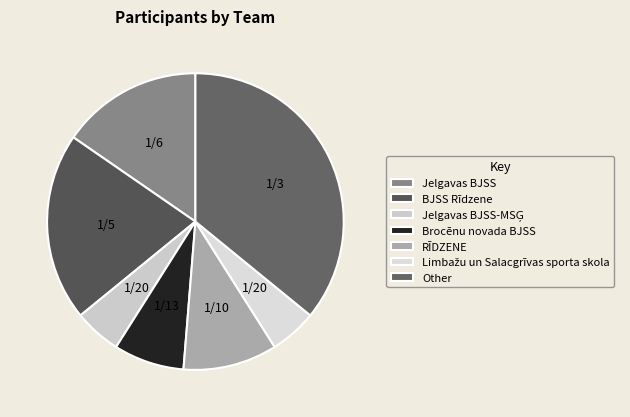

Does Brocēnu novada BJSS represent more than half of the total?

No